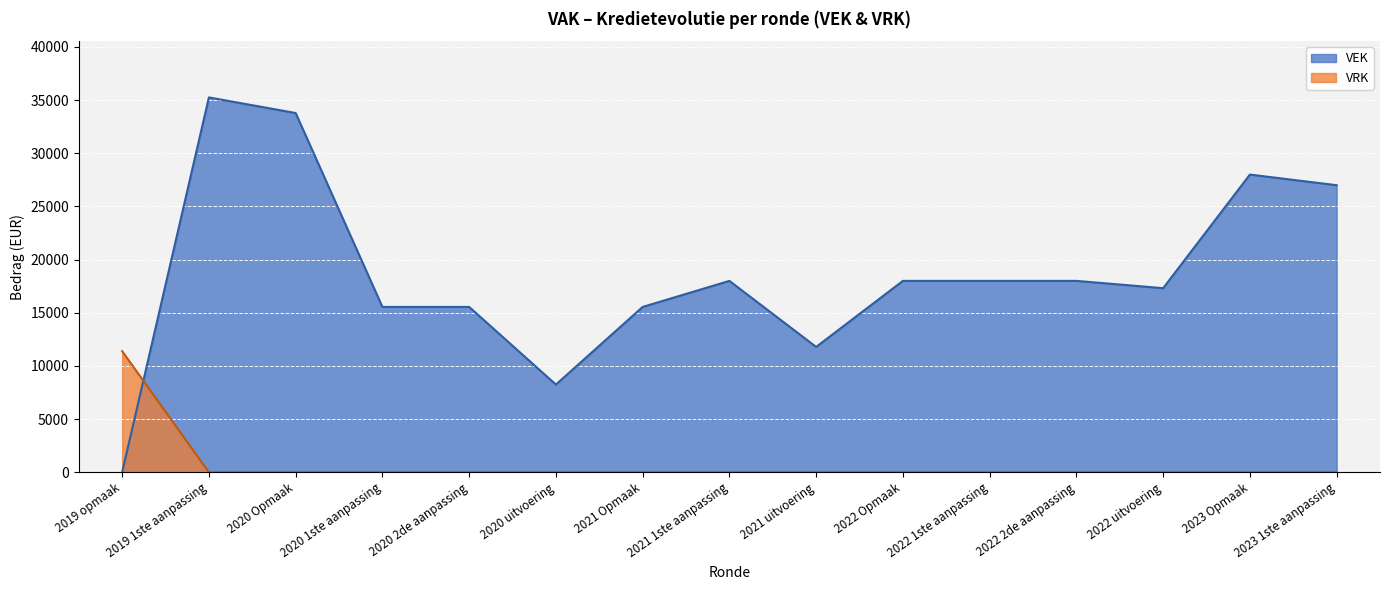

True or false: the data shows 0 at 2022 1ste aanpassing.

True